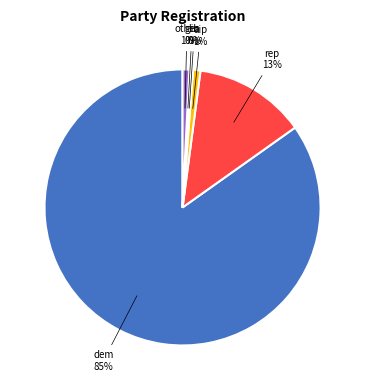

To the nearest percent, what is the combined percentage of aip and rep?

14%